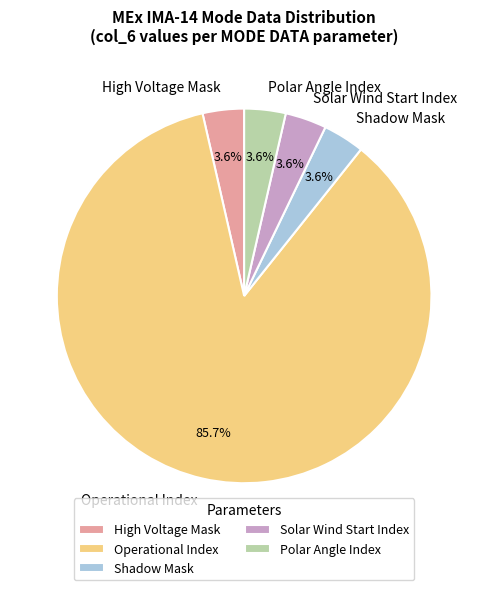

How much of the chart is everything except Solar Wind Start Index?

96.4%